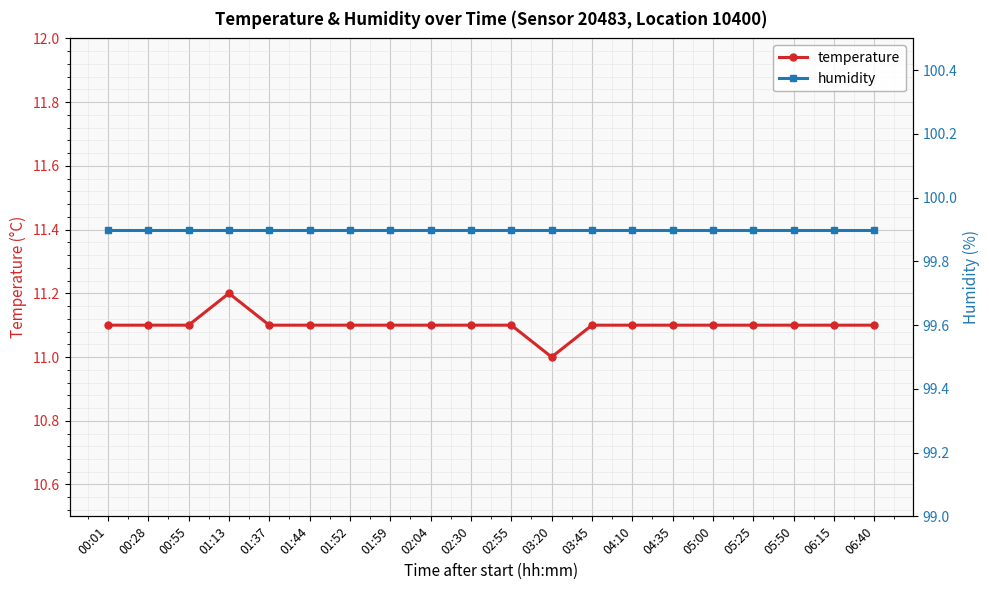

List the labels in order of temperature value, largest first.

01:13, 00:01, 00:28, 00:55, 01:37, 01:44, 01:52, 01:59, 02:04, 02:30, 02:55, 03:45, 04:10, 04:35, 05:00, 05:25, 05:50, 06:15, 06:40, 03:20